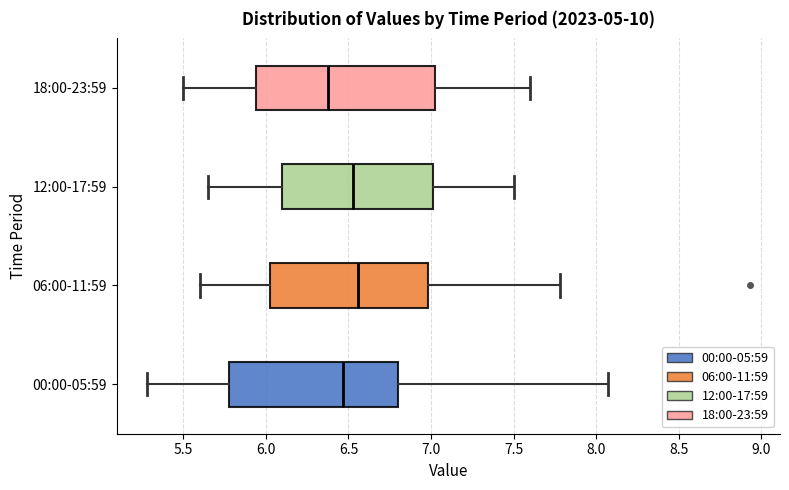

Where does the right whisker of the box for 18:00-23:59 end on the x-axis? The values are not printed on the chart, so give them approximately, as read against the axis.

7.60